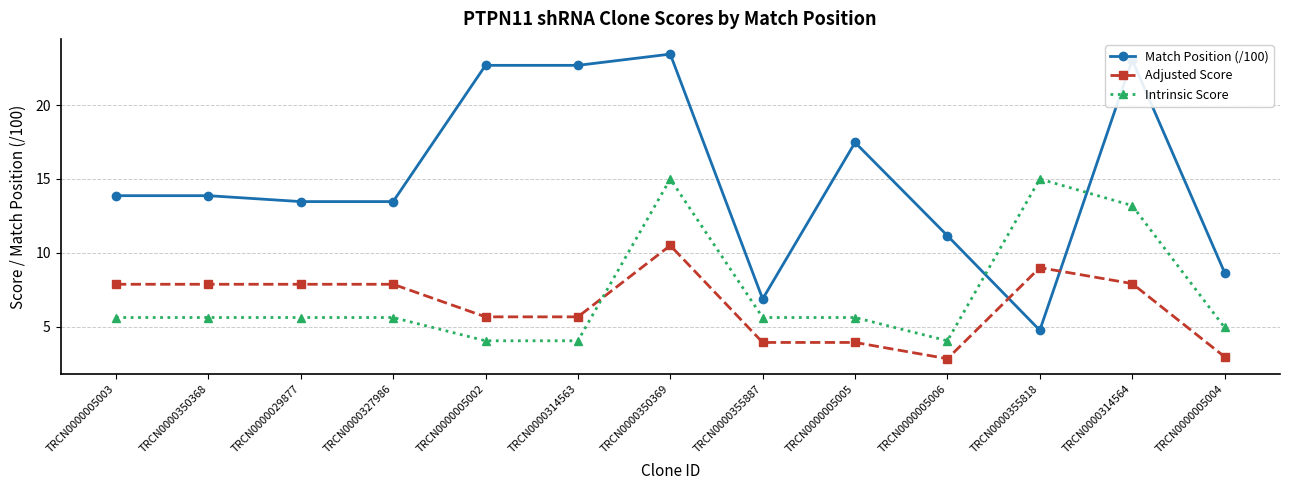

Which series has the widest spread of values?

Match Position (/100)